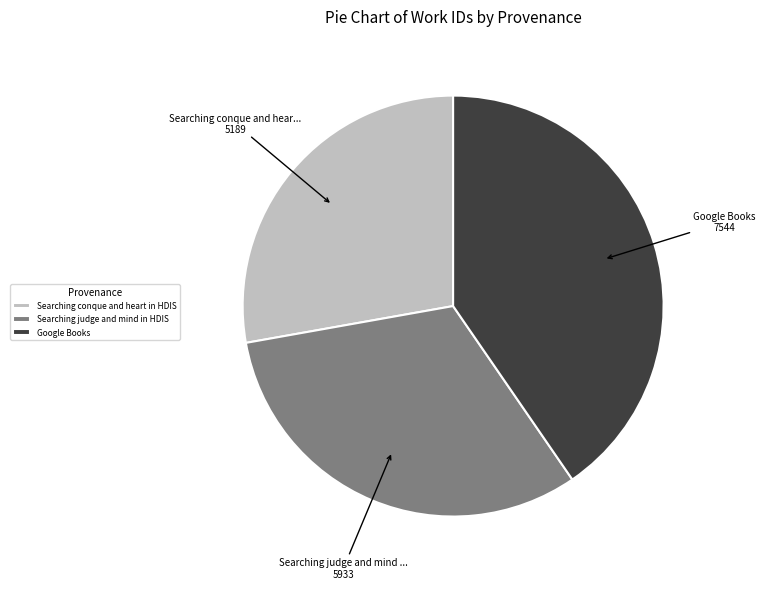

True or false: Searching conque and heart in HDIS accounts for 16% of the total.

False